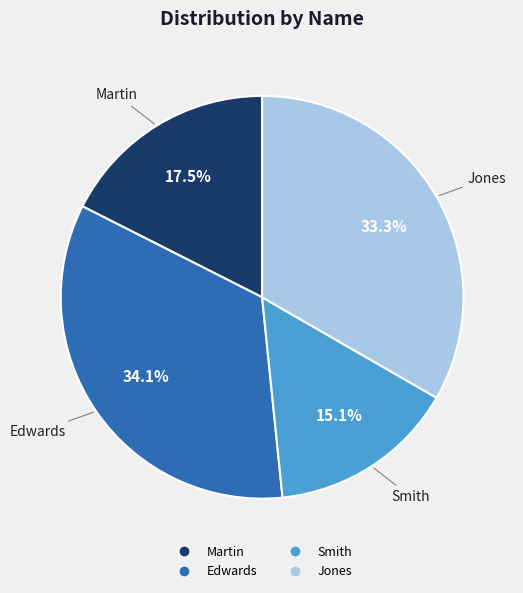

Is there any slice that represents more than half of the pie?

No